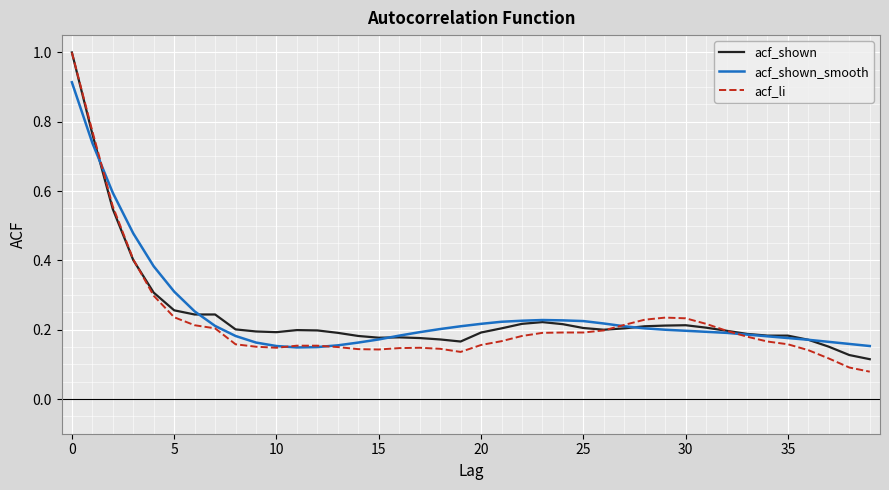

What is the maximum value shown in the chart?

1.0